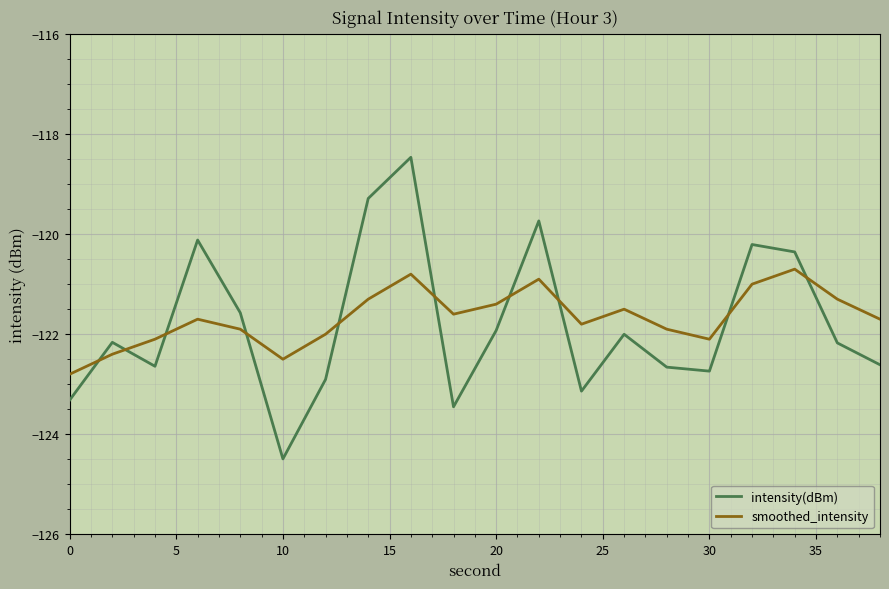

How many times do intensity(dBm) and smoothed_intensity cross each other?

10